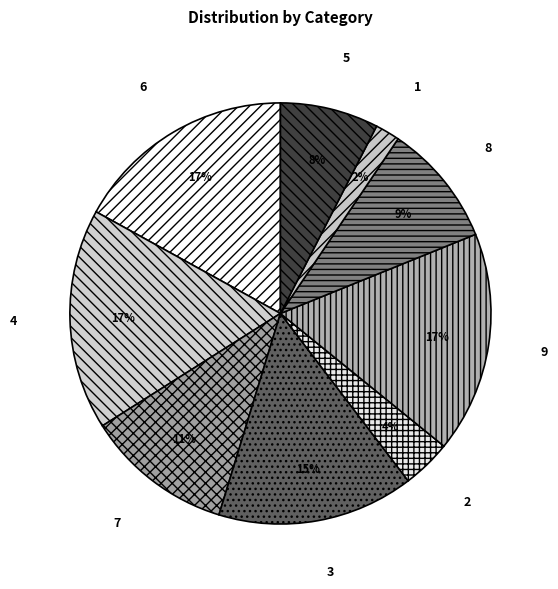

To the nearest percent, what is the difference between the 4 and 8 slice percentages?

8%